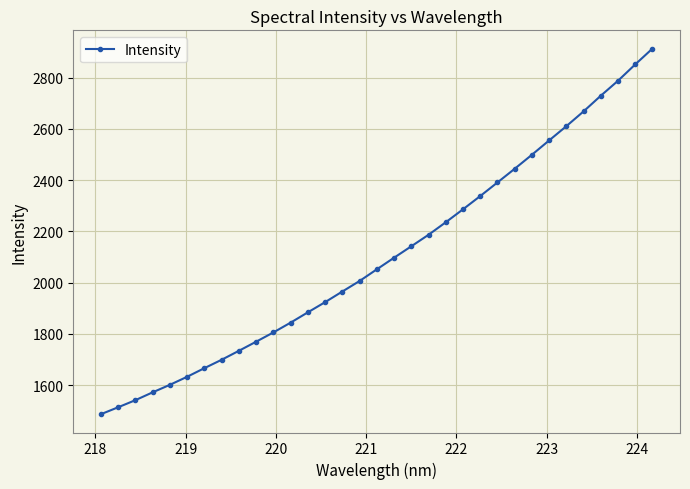

What is the minimum value shown in the chart?

1486.4